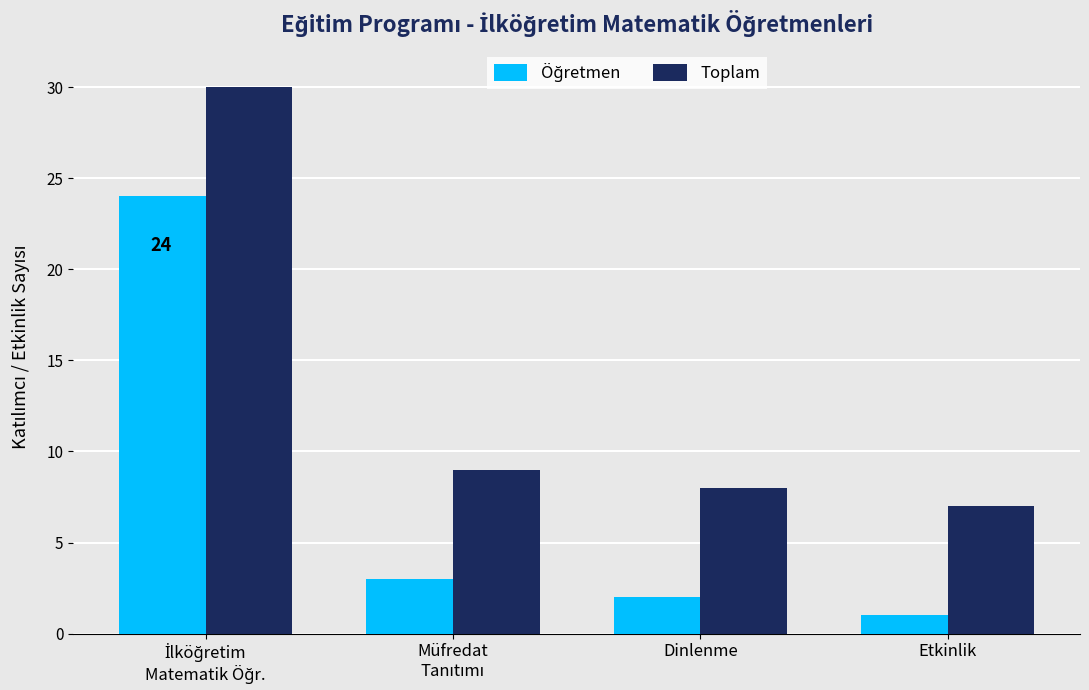

What is the average value of the Toplam series?

14